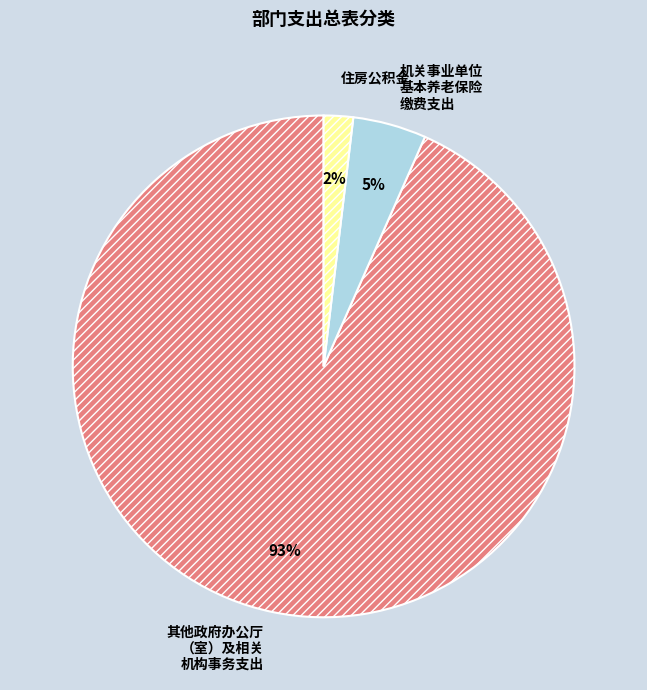

Which category accounts for the majority?

其他政府办公厅 （室）及相关 机构事务支出